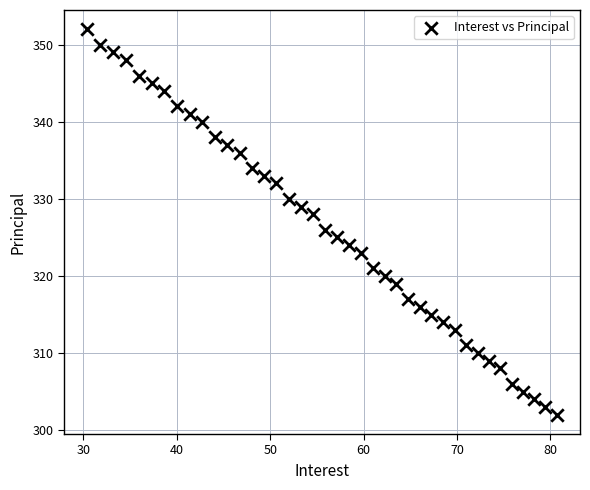

What is the range of Y values (max minus min)?

50